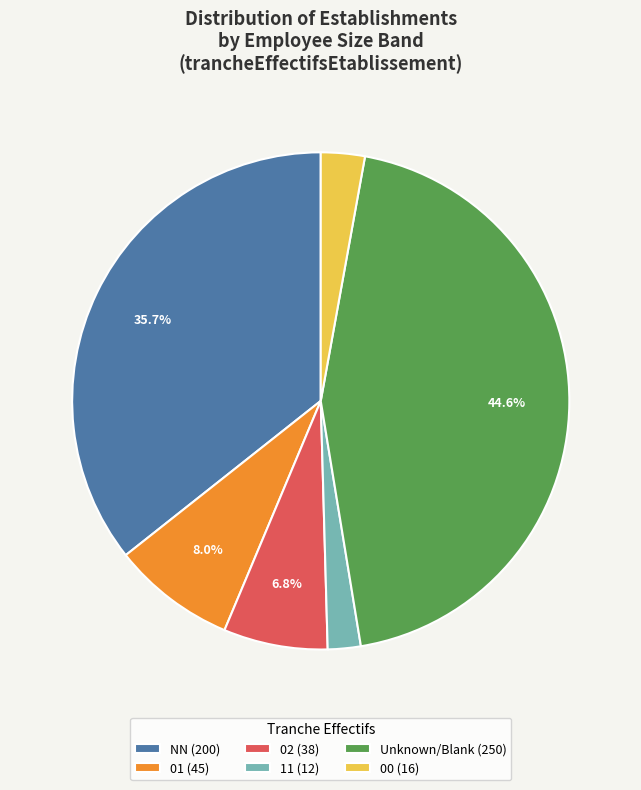

Between 01 (45) and NN (200), which is larger?

NN (200)